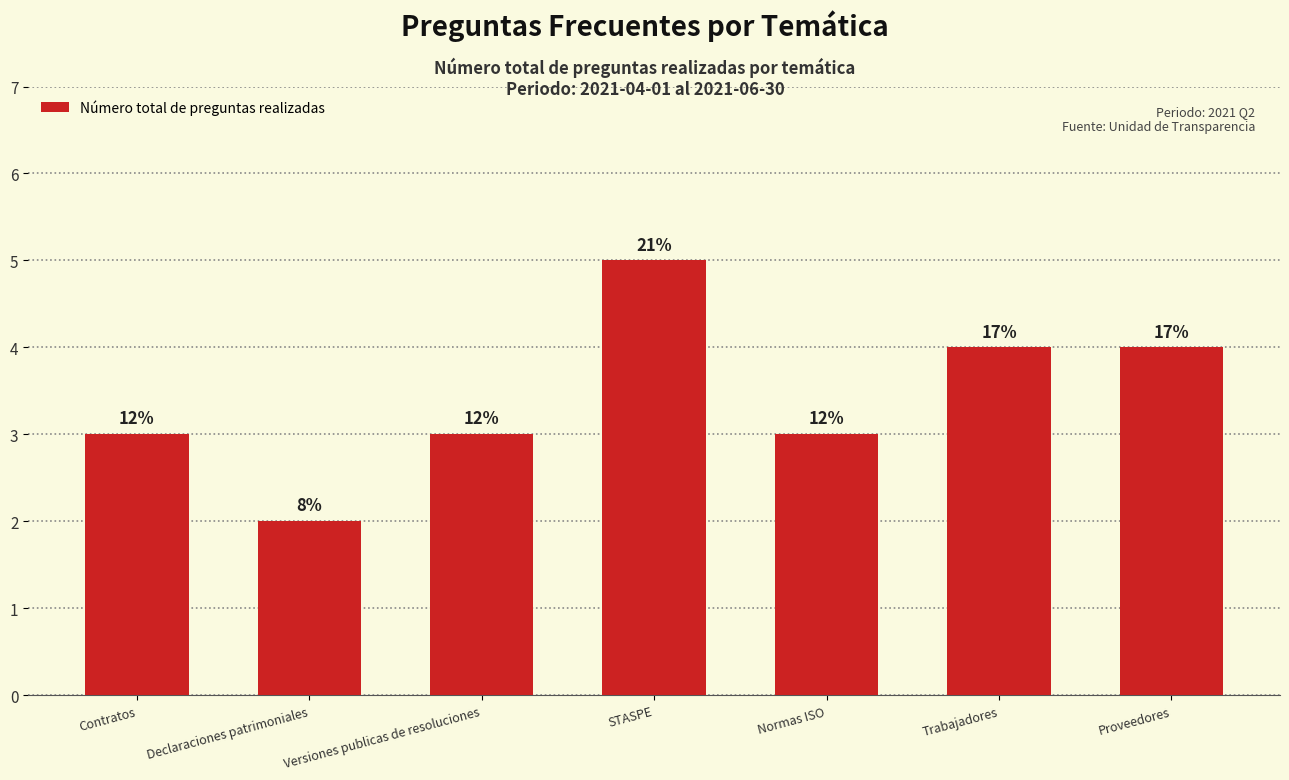

How many bars are there in total?

7